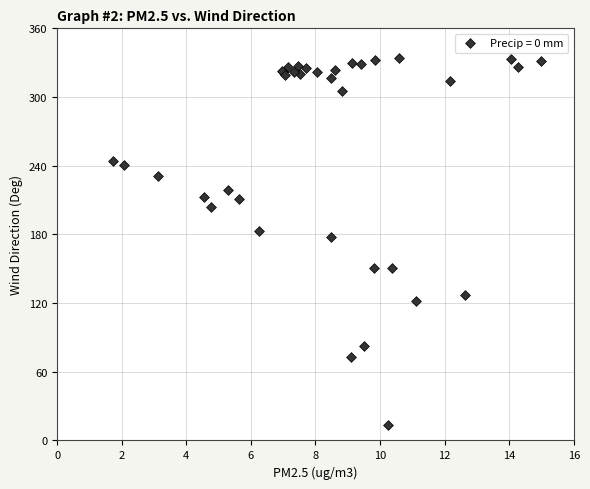

What Y value in the scatter plot is closest to 173?

177.3